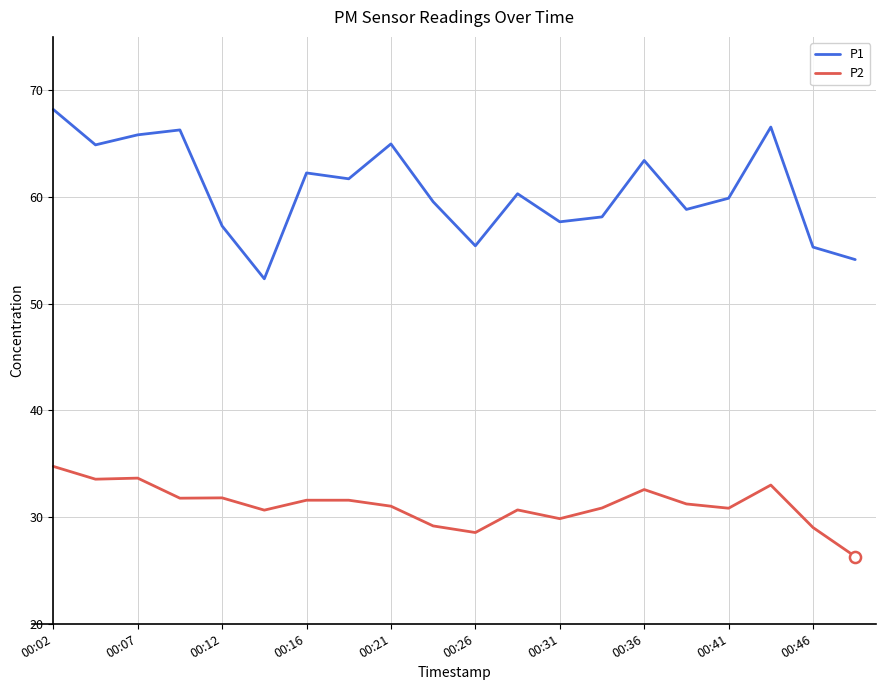

What is the minimum value shown in the chart?

26.3